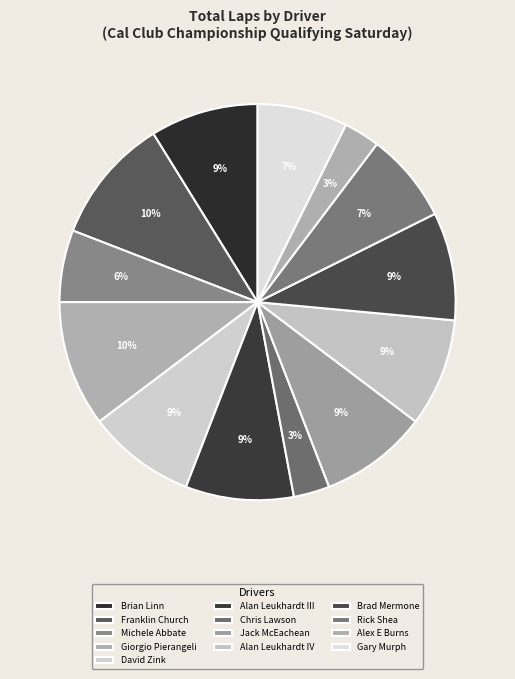

To the nearest percent, what is the difference between the Alex E Burns and Alan Leukhardt IV slice percentages?

6%